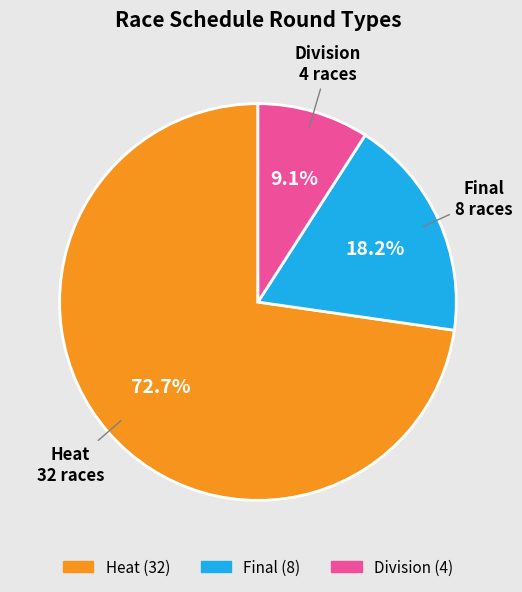

Is there any slice that represents more than half of the pie?

Yes